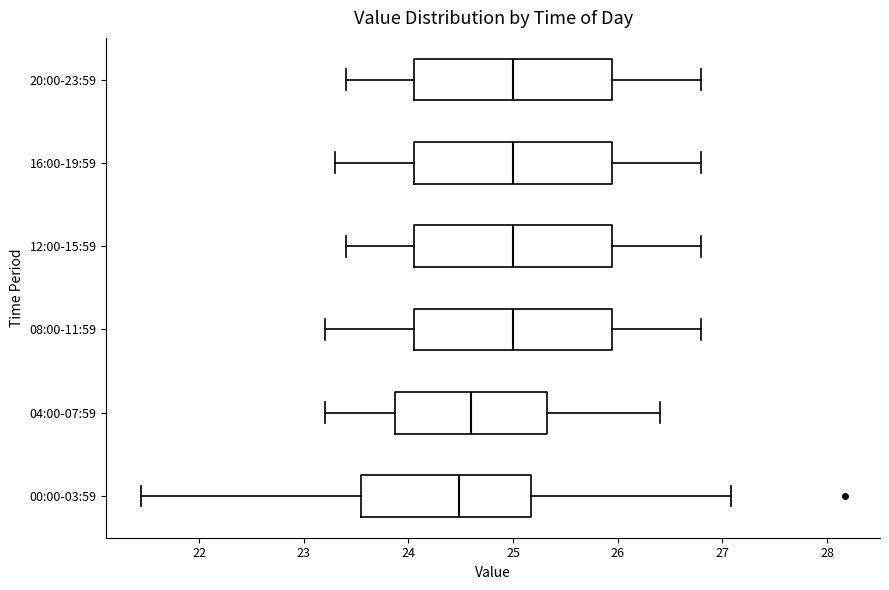

Reading bottom to top, transcribe this box plot: for each box, give where its median line is, the range the box spans, and where its two whiskers end, as read against the x-axis. The values are not printed on the chart, so give them approximately, as read against the axis.

00:00-03:59: median 24.5, box 23.6 to 25.2, whiskers 21.5 to 27.1
04:00-07:59: median 24.6, box 23.9 to 25.3, whiskers 23.2 to 26.4
08:00-11:59: median 25.0, box 24.1 to 26.0, whiskers 23.2 to 26.8
12:00-15:59: median 25.0, box 24.1 to 26.0, whiskers 23.4 to 26.8
16:00-19:59: median 25.0, box 24.1 to 26.0, whiskers 23.3 to 26.8
20:00-23:59: median 25.0, box 24.1 to 26.0, whiskers 23.4 to 26.8